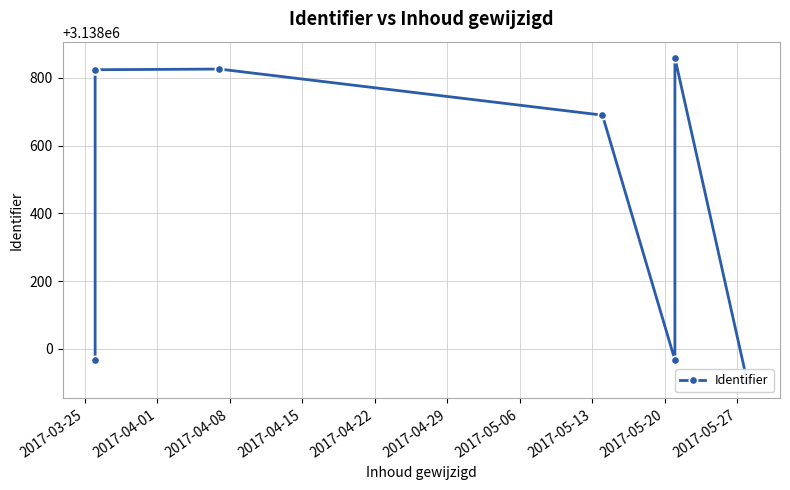

Reading left to right, what are all the values shown in this chart?

3137966	3138823	3138824	3138826	3138690	3137967	3138859	3137902	3137904